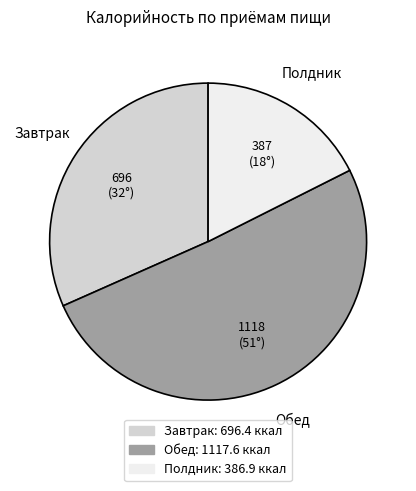

The Обед slice represents 51% of the pie. True or false?

True